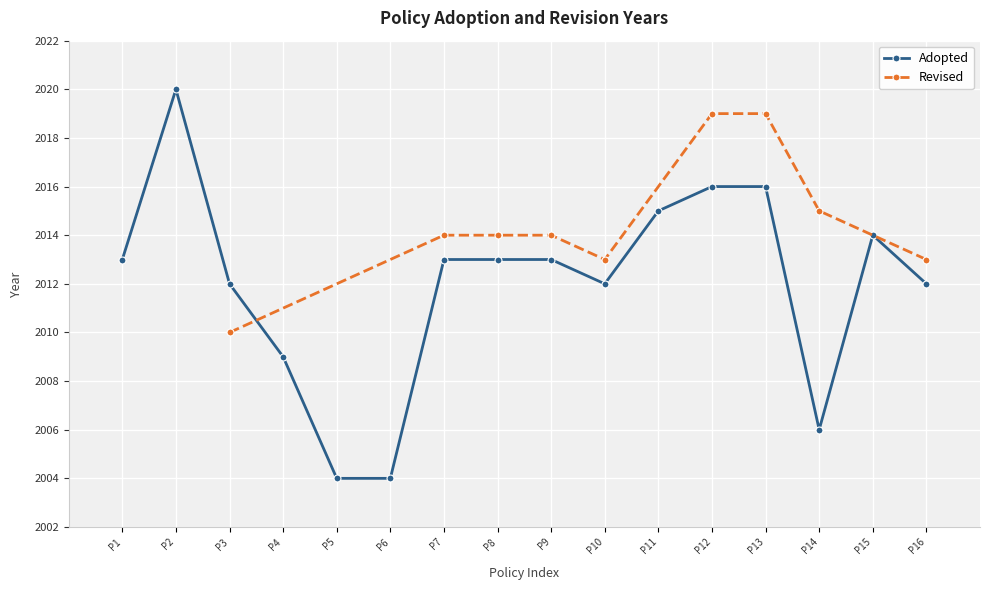

What is the smallest value displayed?

2004